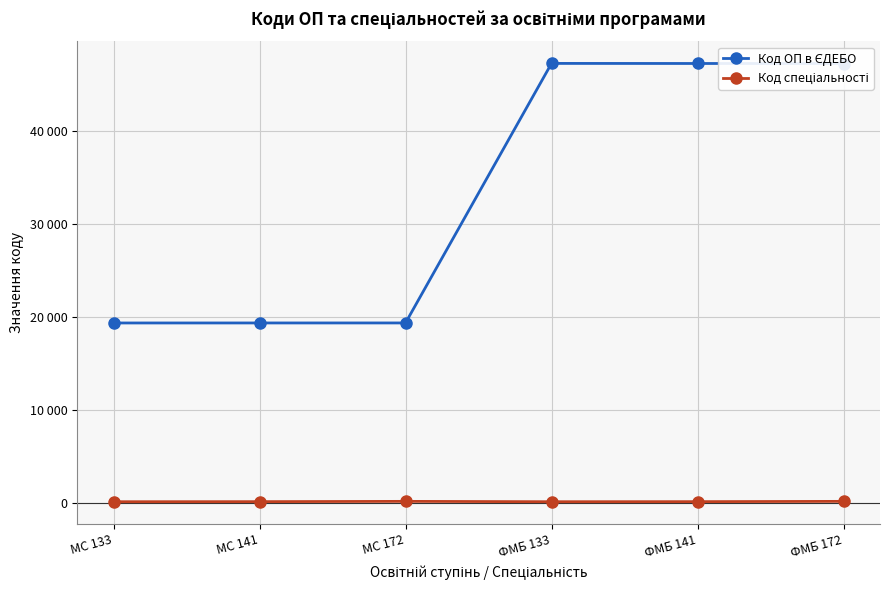

What is the label of the 3rd point from the left?

МС 172